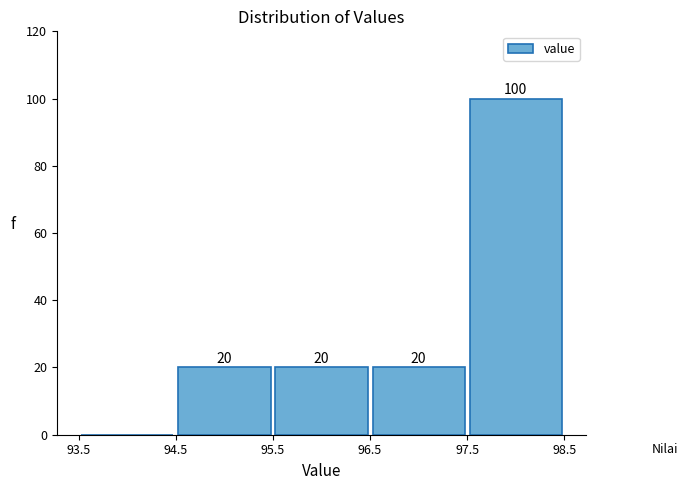

Which range on the x-axis has the tallest bar?

97.5 to 98.5